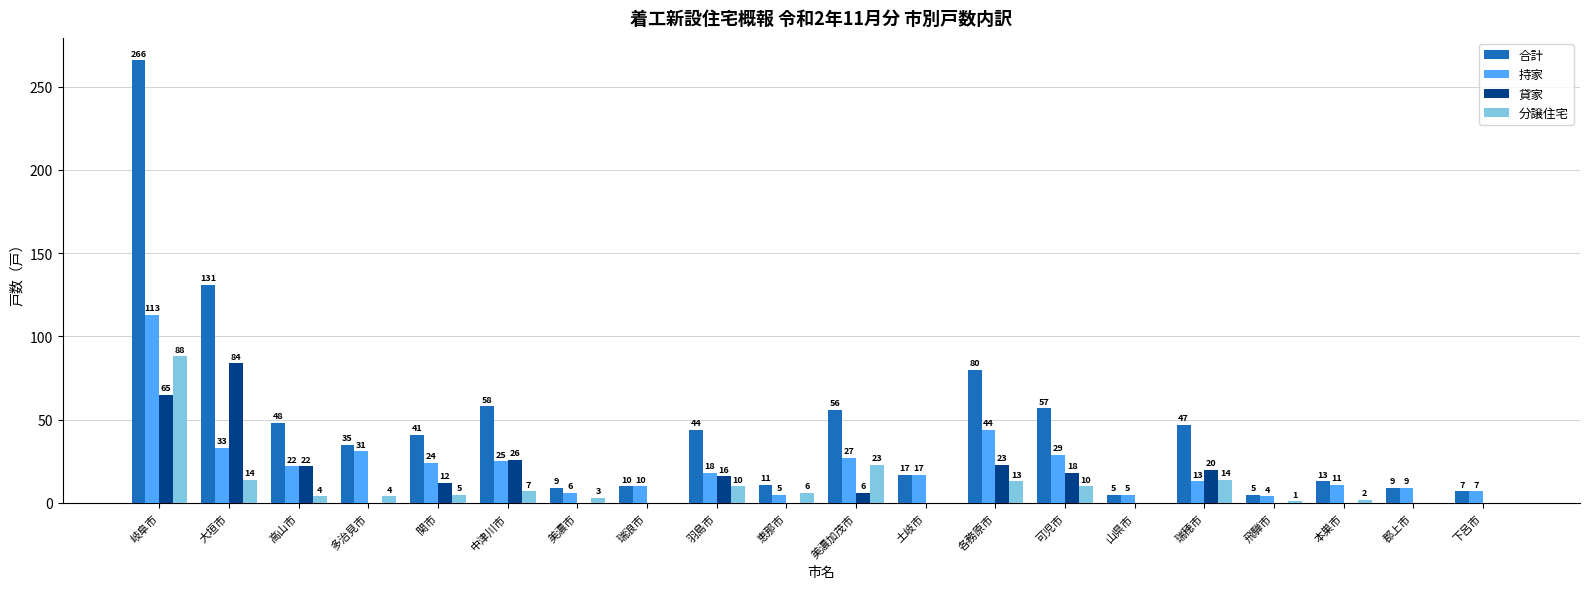

At which label does 分譲住宅 reach its peak?

岐阜市